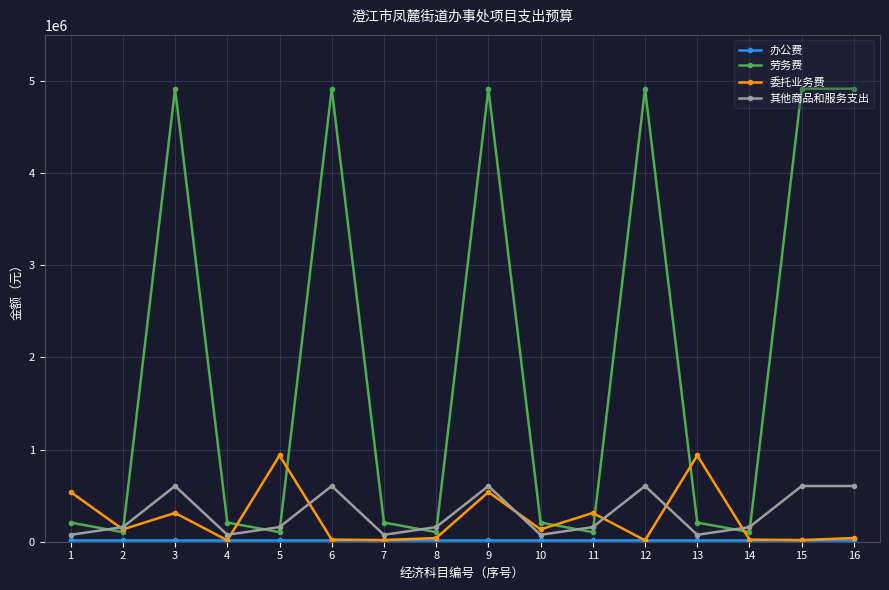

What is the maximum value shown in the chart?

4916004.0